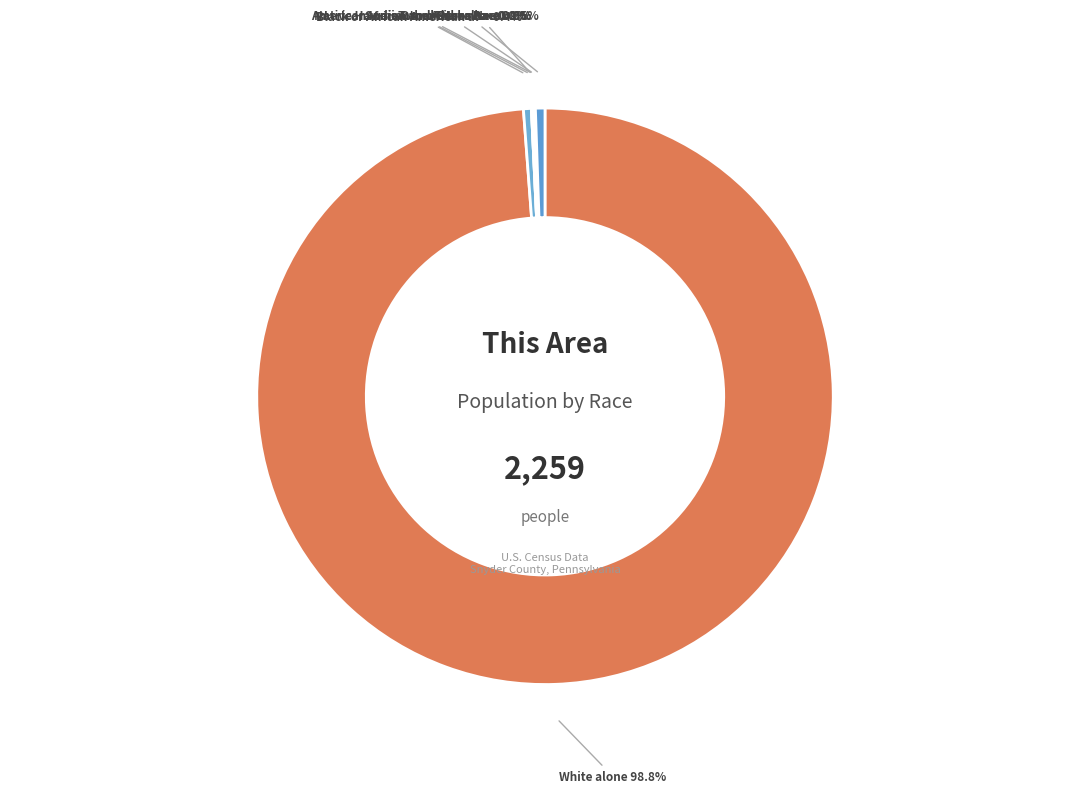

What is the smallest slice in the pie chart?

American Indian and Alaska Native